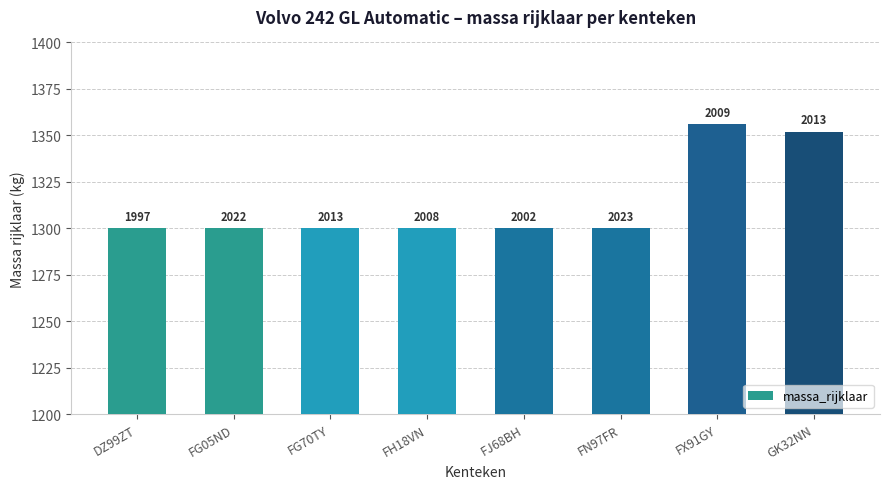

What is the value of the 8th bar from the left?

1352